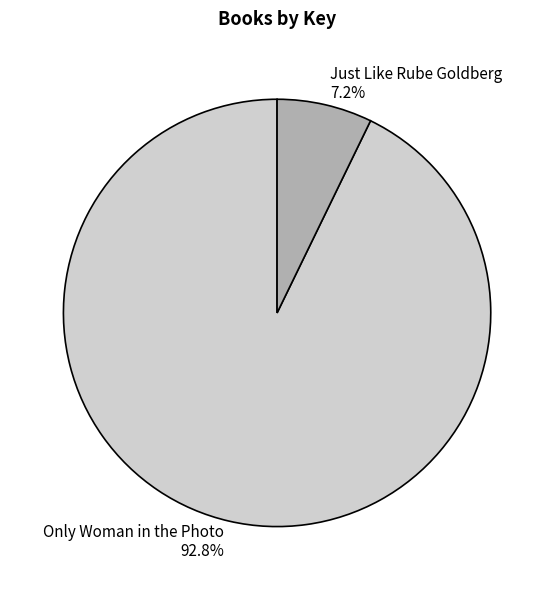

Rank the categories by value from lowest to highest.

Just Like Rube Goldberg, Only Woman in the Photo